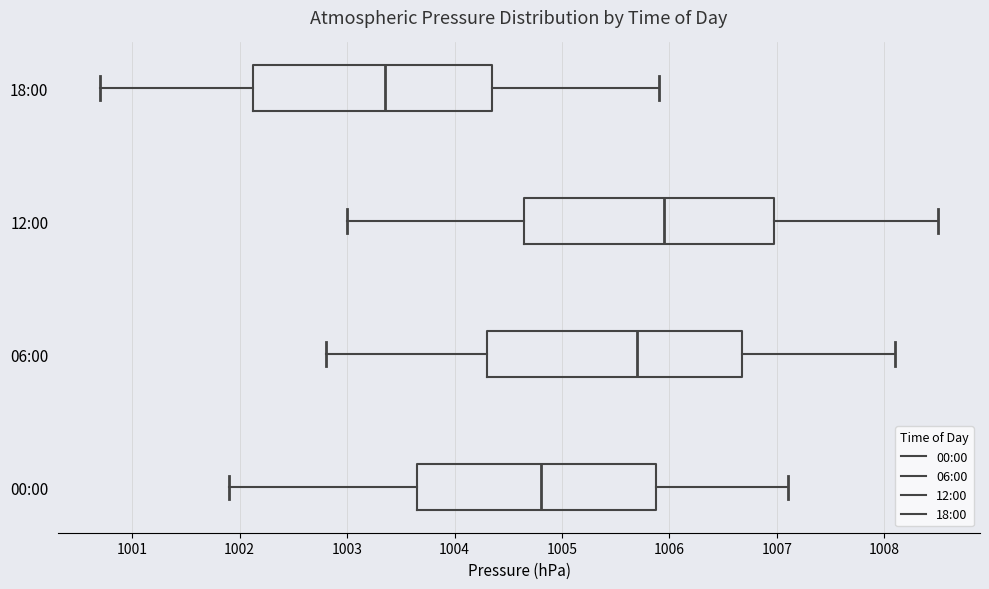

Reading bottom to top, read every box against the x-axis: the position of its median line, the range the box covers, and the ends of its whiskers. The values are not printed on the chart, so give them approximately, as read against the axis.

00:00: median 1004.8, box 1003.7 to 1005.9, whiskers 1001.9 to 1007.1
06:00: median 1005.7, box 1004.3 to 1006.7, whiskers 1002.8 to 1008.1
12:00: median 1006.0, box 1004.7 to 1007.0, whiskers 1003.0 to 1008.5
18:00: median 1003.4, box 1002.1 to 1004.4, whiskers 1000.7 to 1005.9